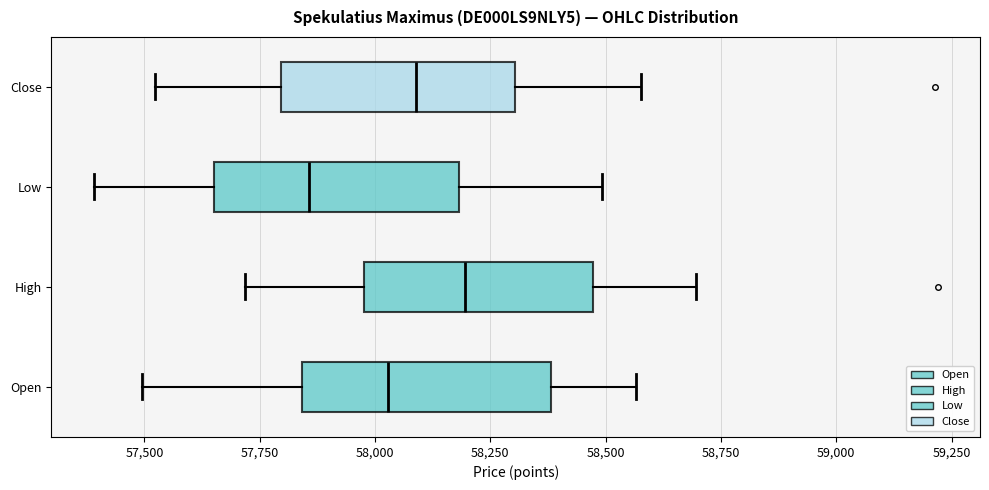

Which box has the furthest to the left median line?

Low